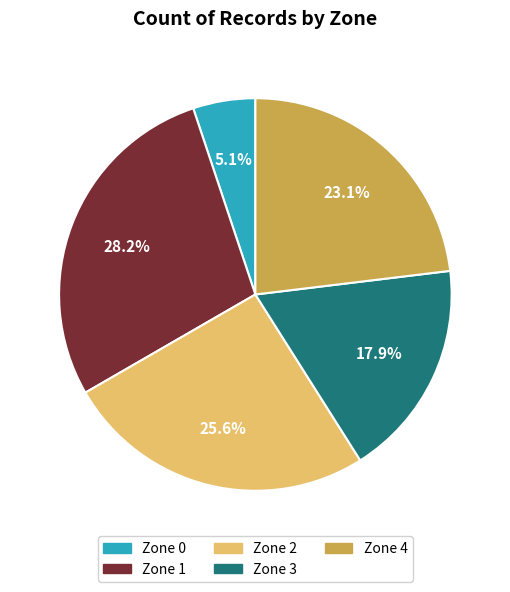

Which category has the smallest portion of the pie?

Zone 0